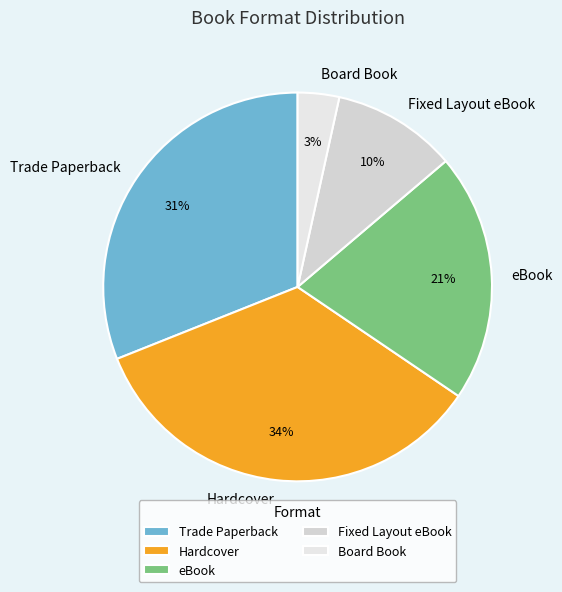

What percentage is the Trade Paperback slice, to the nearest percent?

31%